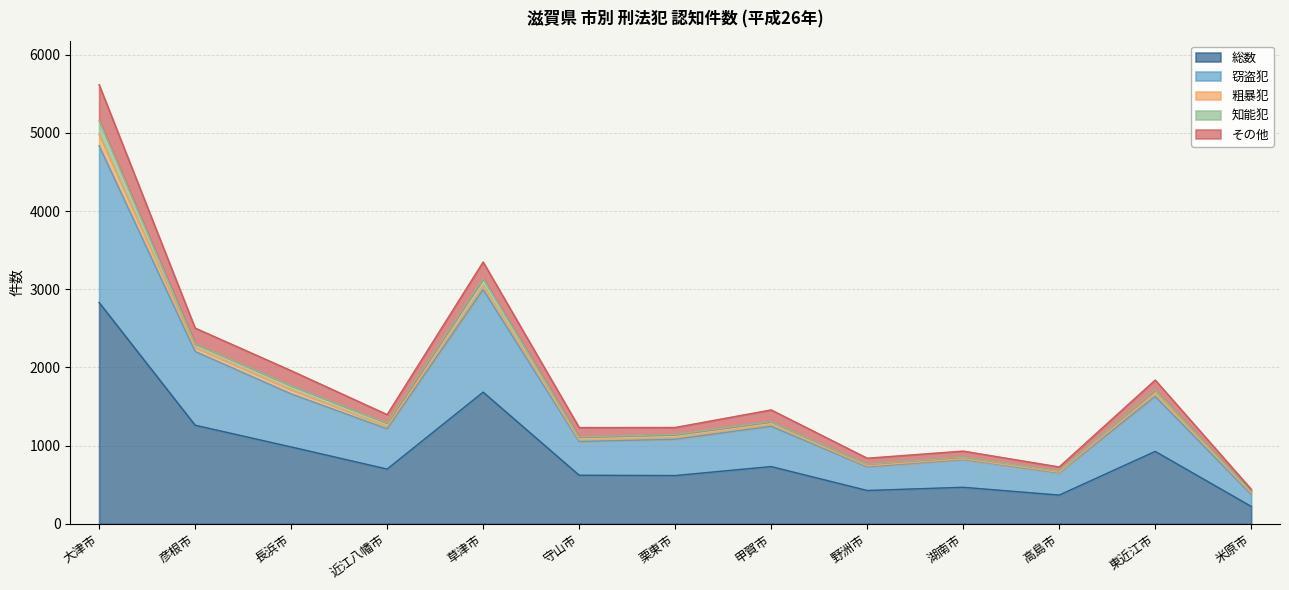

Which has a higher value, 彦根市 or 守山市?

彦根市